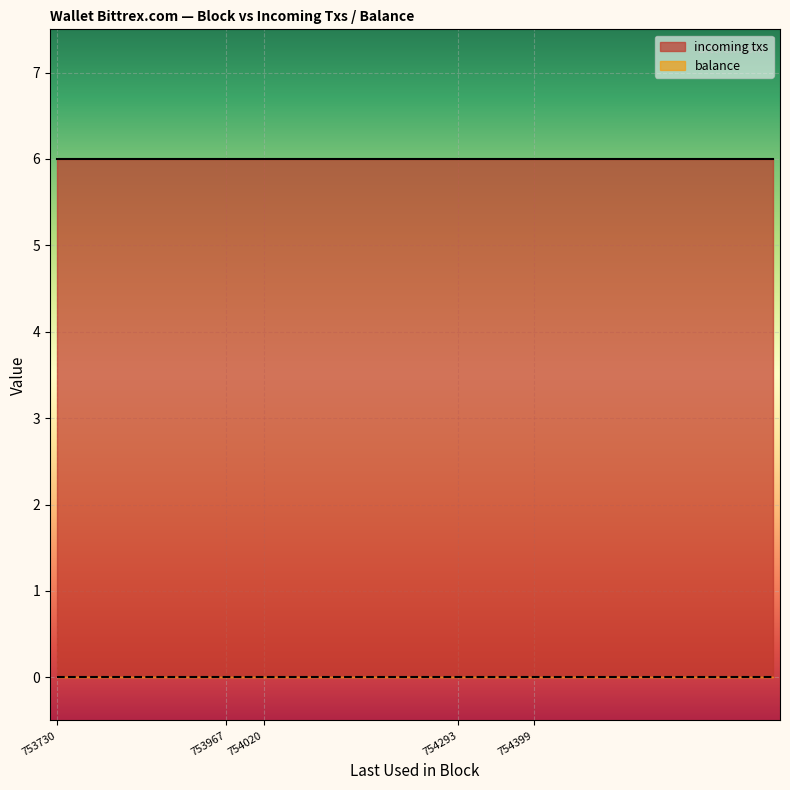

Reading left to right, what are all the values shown in this chart?

incoming txs: 754734=6	754566=6	754558=6	754399=6	754399=6	754368=6	754305=6	754293=6	754195=6	754194=6	754103=6	754020=6	754020=6	753987=6	753973=6	753967=6	753940=6	753866=6	753802=6	753730=6
balance: 754734=0	754566=0	754558=0	754399=0	754399=0	754368=0	754305=0	754293=0	754195=0	754194=0	754103=0	754020=0	754020=0	753987=0	753973=0	753967=0	753940=0	753866=0	753802=0	753730=0